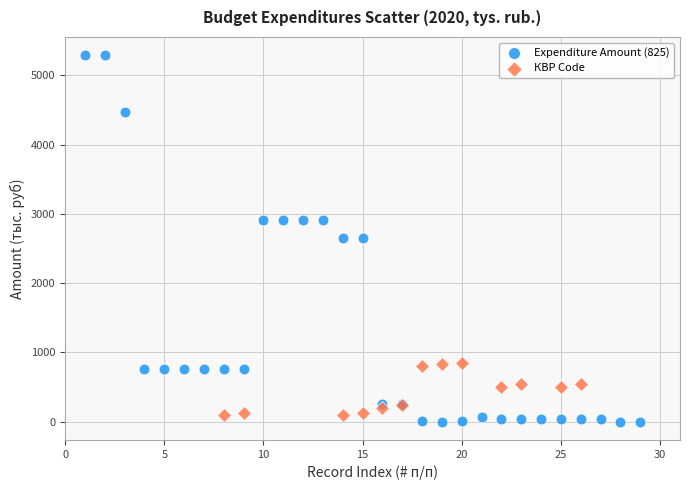

Which series has the largest Y range (max minus min)?

Expenditure Amount (825)